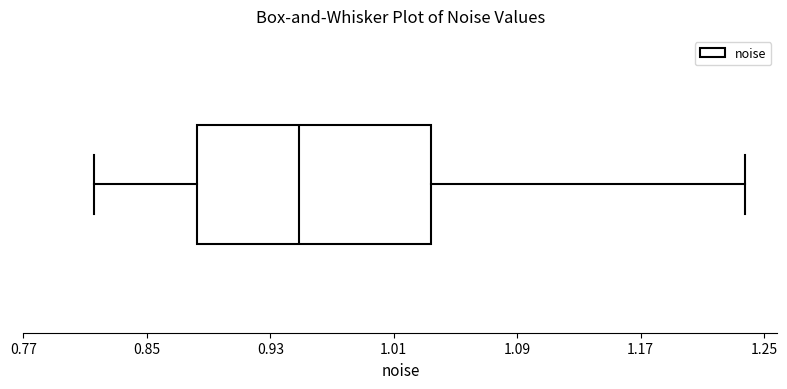

Transcribe this box plot: give where the median line is, the range the box spans, and where the two whiskers end, as read against the x-axis. The values are not printed on the chart, so give them approximately, as read against the axis.

median 0.95, box 0.88 to 1.03, whiskers 0.82 to 1.24